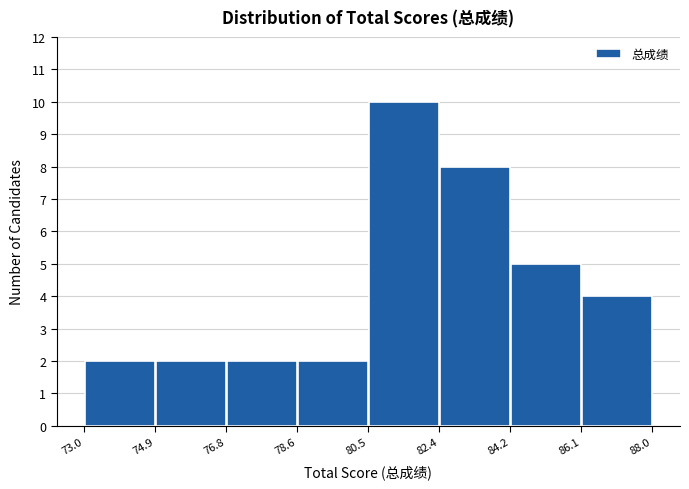

What is the height of the bar covering 84.2 to 86.1 on the x-axis? The values are not printed on the chart, so give them approximately, as read against the axis.

5